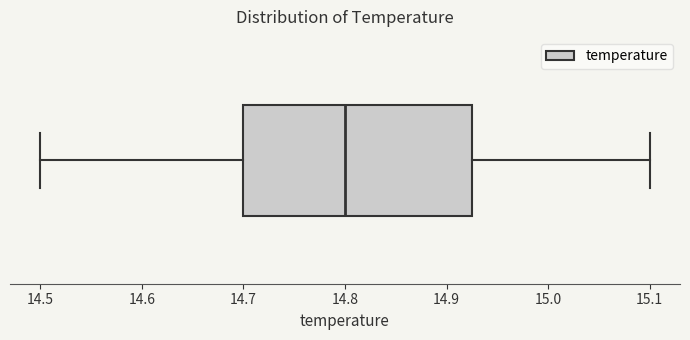

Transcribe this box plot: give where the median line is, the range the box spans, and where the two whiskers end, as read against the x-axis. The values are not printed on the chart, so give them approximately, as read against the axis.

median 14.80, box 14.70 to 14.93, whiskers 14.50 to 15.10